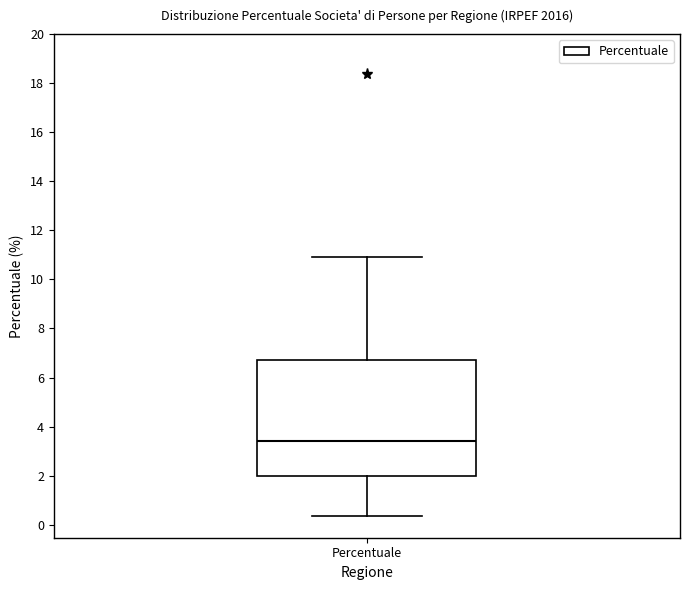

Transcribe this box plot: give where the median line is, the range the box spans, and where the two whiskers end, as read against the y-axis. The values are not printed on the chart, so give them approximately, as read against the axis.

median 3.4, box 2.0 to 6.8, whiskers 0.4 to 11.0